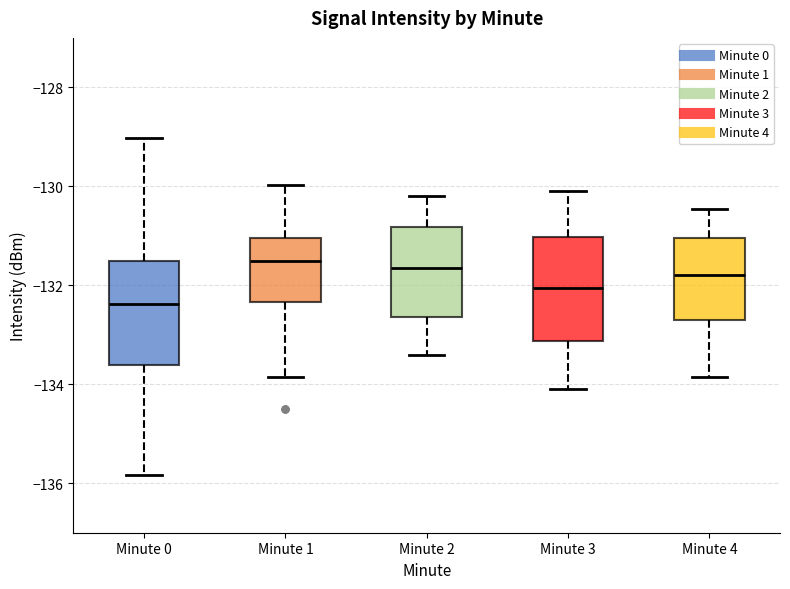

Reading left to right, transcribe this box plot: for each box, give where its median line is, the range the box spans, and where its two whiskers end, as read against the y-axis. The values are not printed on the chart, so give them approximately, as read against the axis.

Minute 0: median -132.4, box -133.6 to -131.6, whiskers -135.8 to -129.0
Minute 1: median -131.6, box -132.4 to -131.0, whiskers -133.8 to -130.0
Minute 2: median -131.6, box -132.6 to -130.8, whiskers -133.4 to -130.2
Minute 3: median -132.0, box -133.2 to -131.0, whiskers -134.0 to -130.0
Minute 4: median -131.8, box -132.6 to -131.0, whiskers -133.8 to -130.4